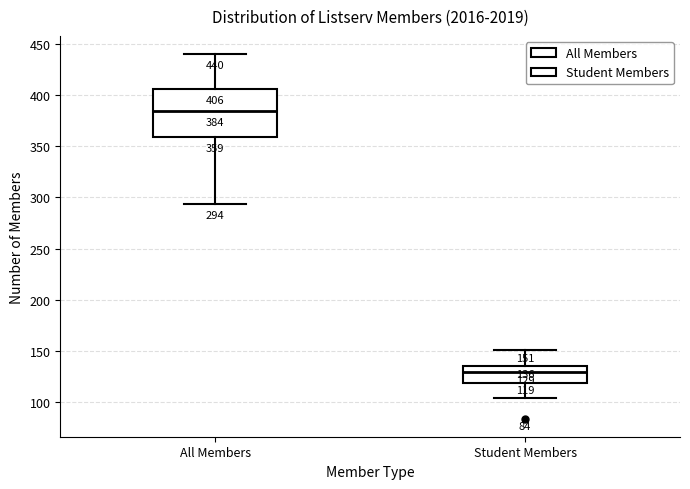

Which box has the lowest median line?

Student Members